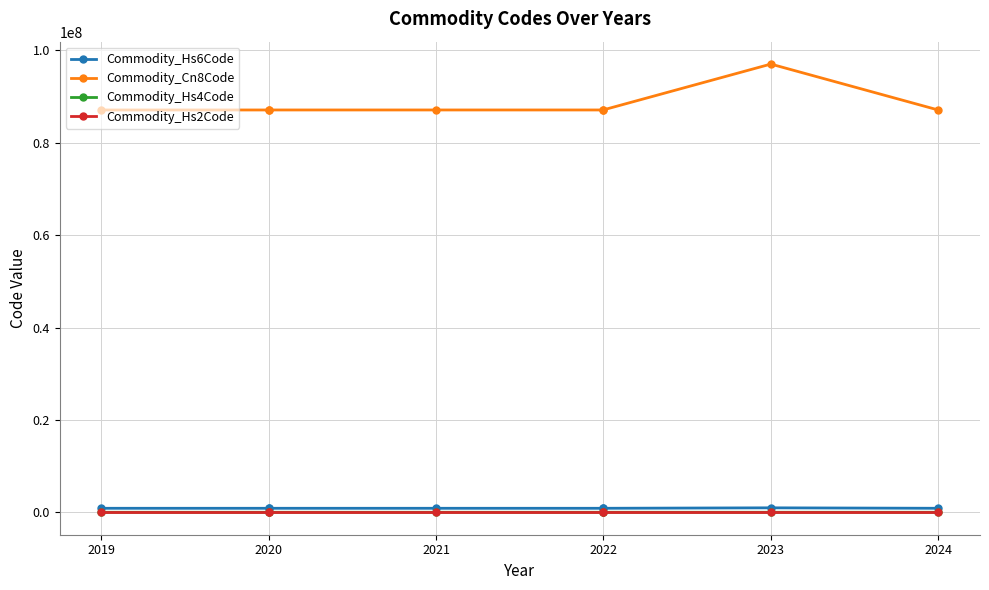

What is the value of the Commodity_Hs4Code point at the 6th from the left?

8714